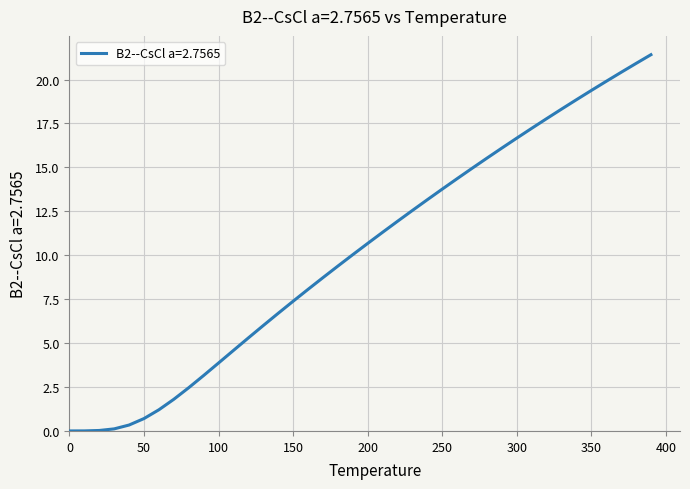

What is the maximum value shown in the chart?

21.4